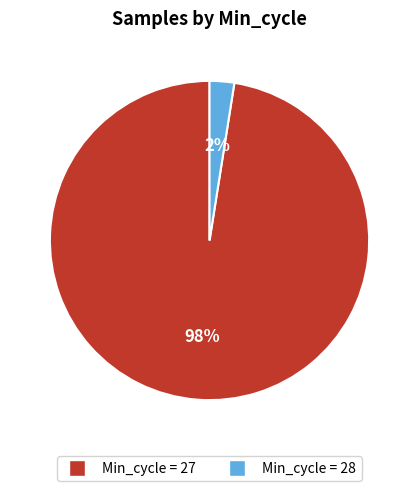

How many segments does this pie chart have?

2